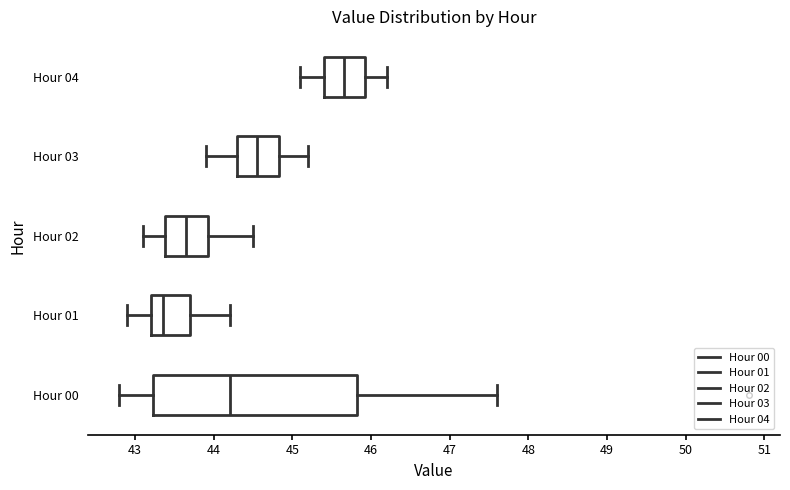

Which box has the furthest to the left median line?

Hour 01